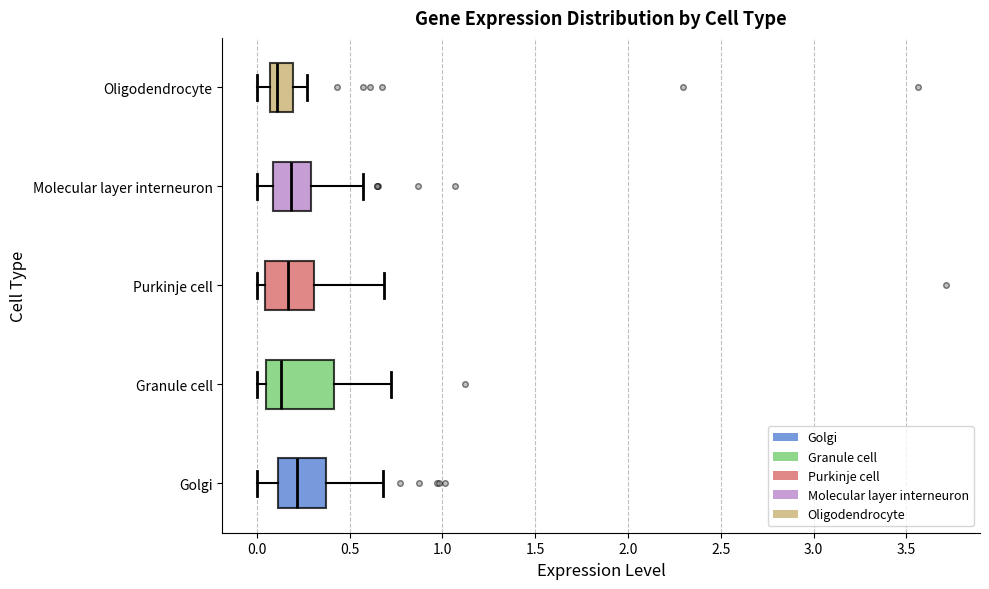

Which box is the widest, from its left edge to its right edge?

Granule cell